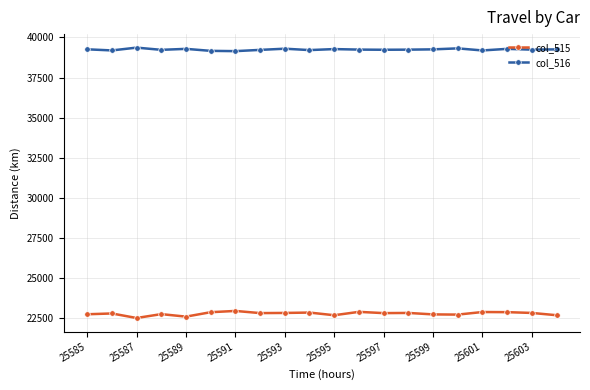

List the series in order of their overall mean, highest first.

col_516, col_515